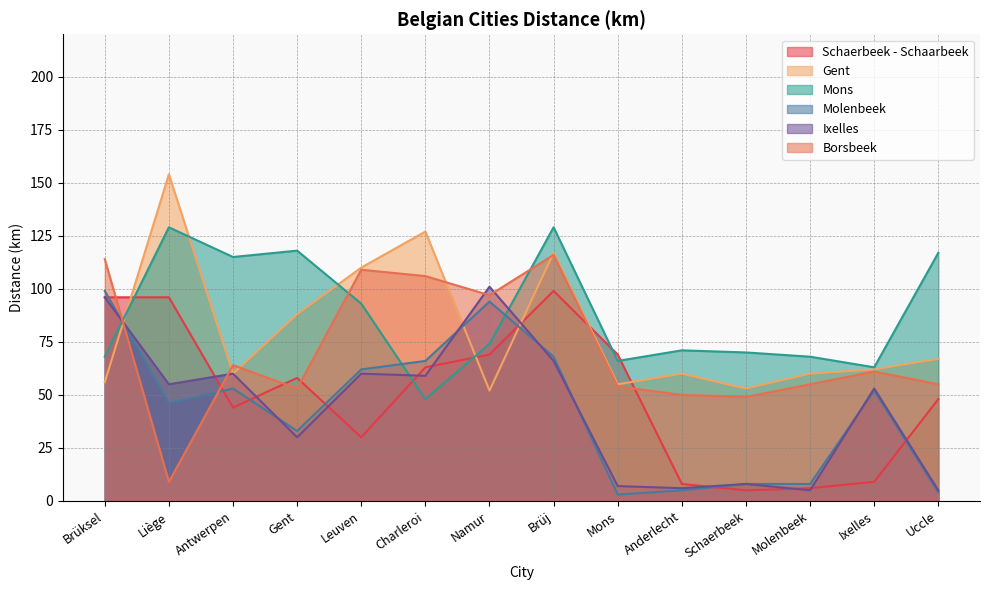

After their last crossing, which series has the higher values: Schaerbeek - Schaarbeek or Borsbeek?

Borsbeek